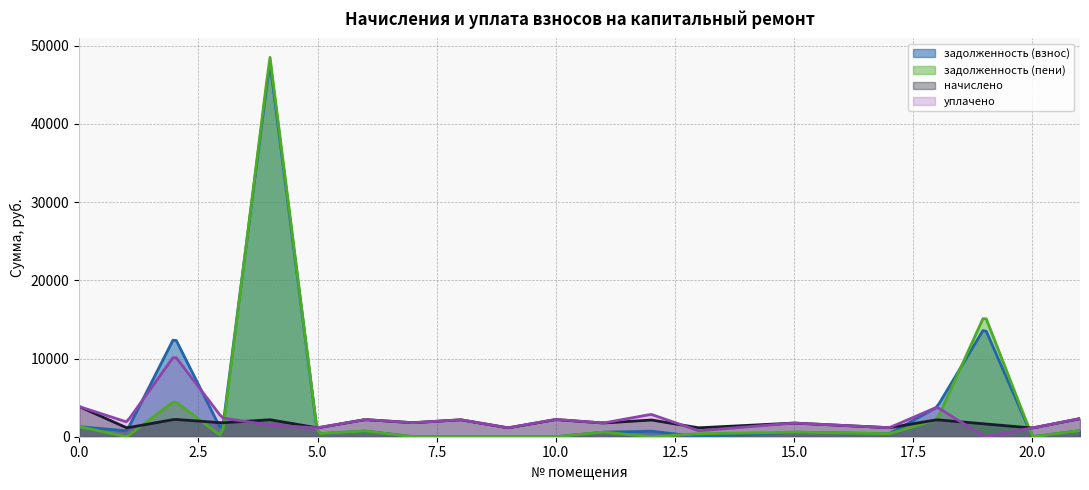

Is the value of уплачено at 8 greater than the value of задолженность (взнос) at 4?

No